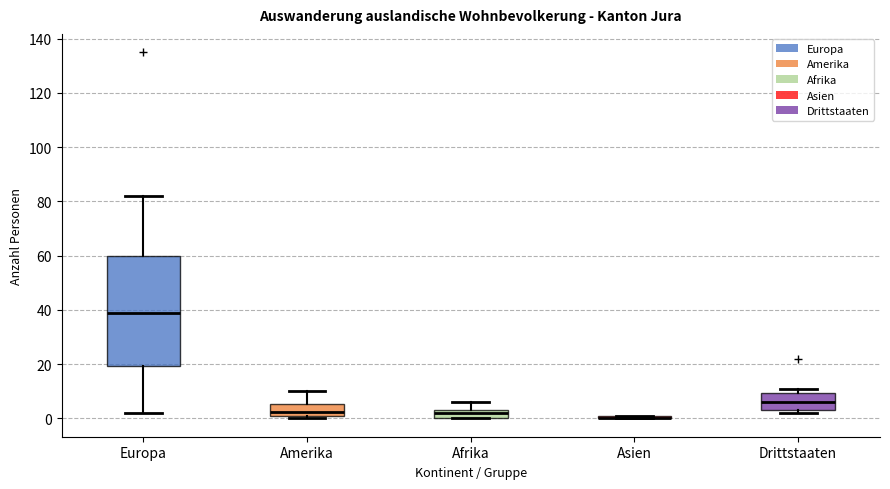

Where is the upper edge of the box for Europa on the y-axis? The values are not printed on the chart, so give them approximately, as read against the axis.

60